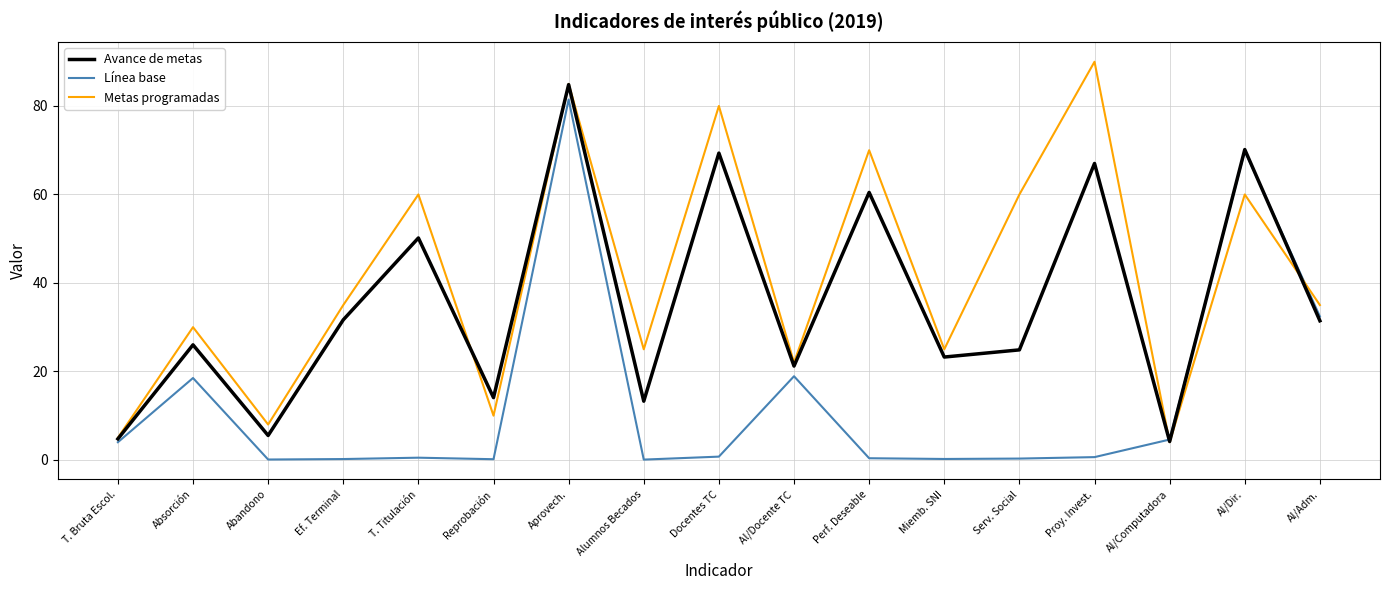

Is it true that Avance de metas equals 31.4 at Al/Adm.?

True